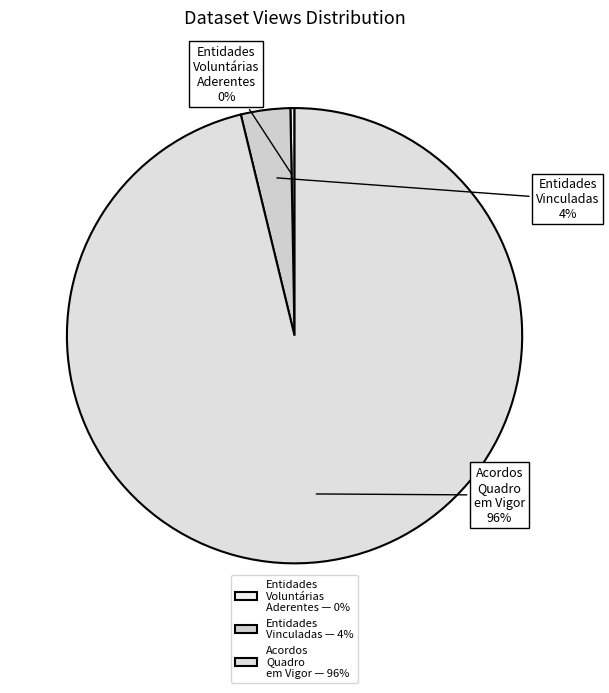

How many slices are in this pie chart?

3